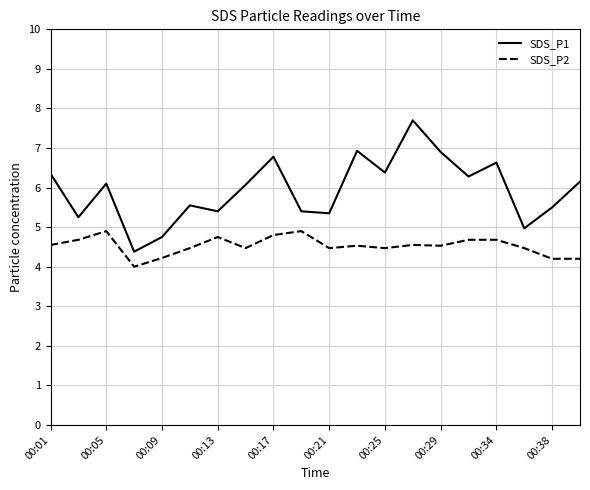

How many values in the SDS_P2 series exceed 4?

19